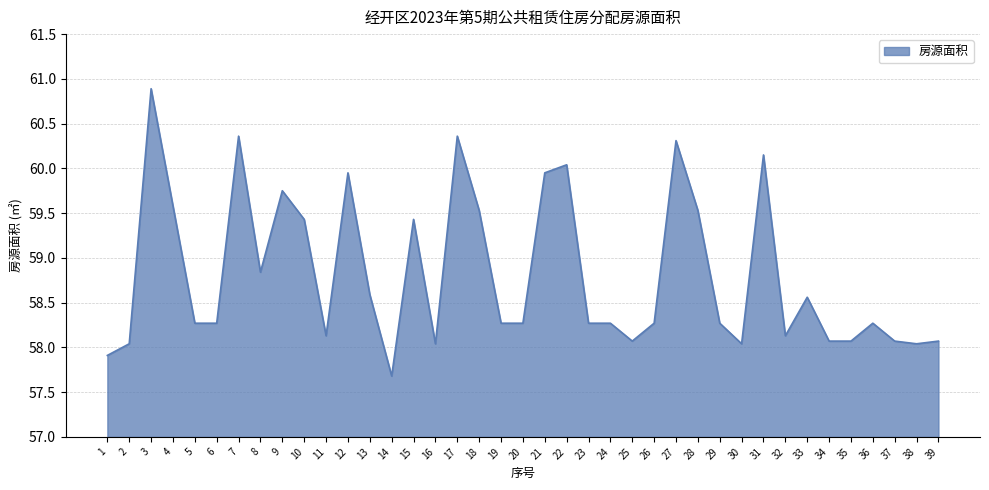

What is the change in value from 1 to 19?

+0.4